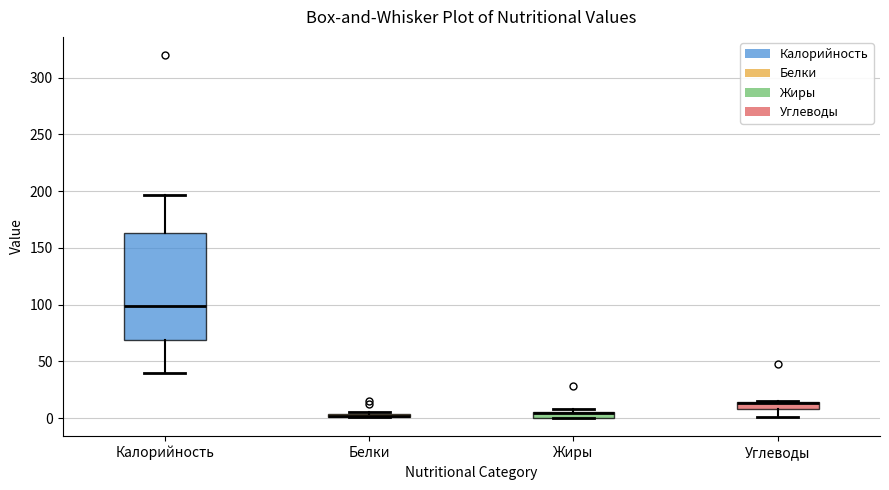

Where is the upper edge of the box for Жиры on the y-axis? The values are not printed on the chart, so give them approximately, as read against the axis.

5